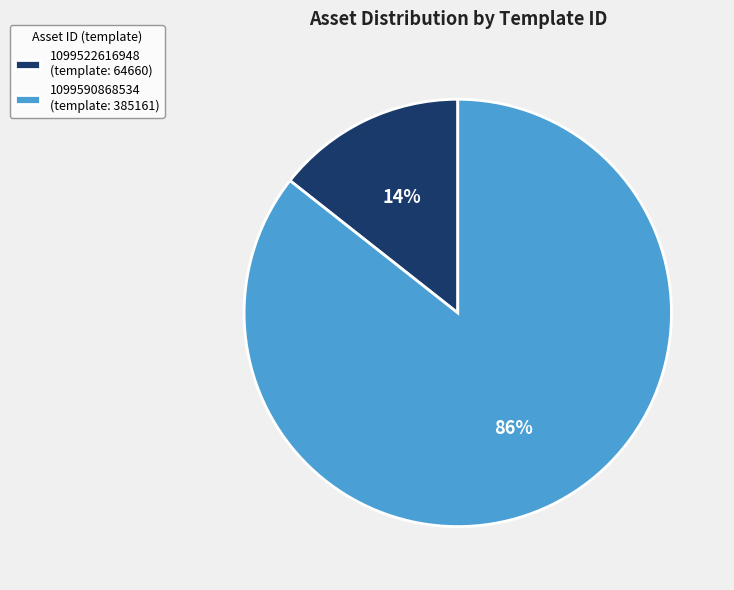

Between 1099522616948 (template: 64660) and 1099590868534 (template: 385161), which is larger?

1099590868534 (template: 385161)